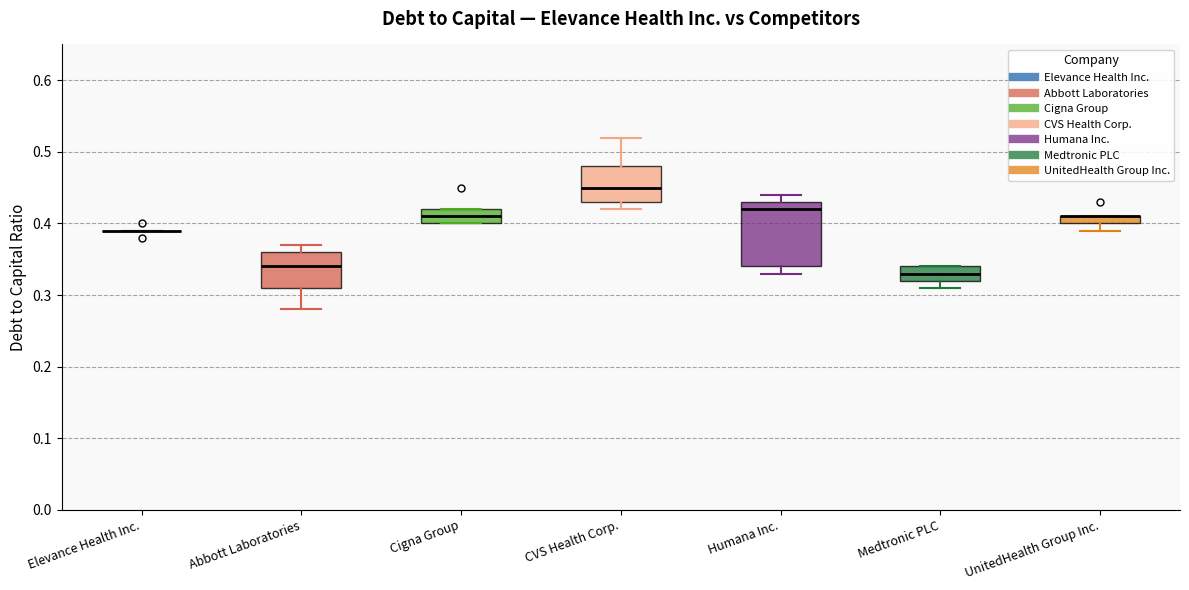

Where is the lower edge of the box for Cigna Group on the y-axis? The values are not printed on the chart, so give them approximately, as read against the axis.

0.40